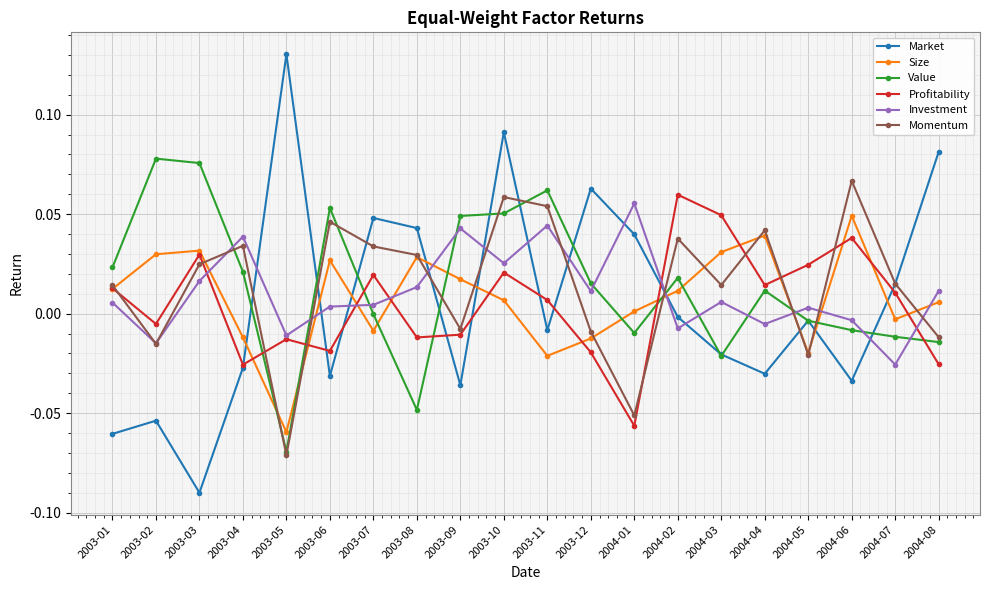

Which series ends up on top after the final intersection of Momentum and Profitability?

Momentum